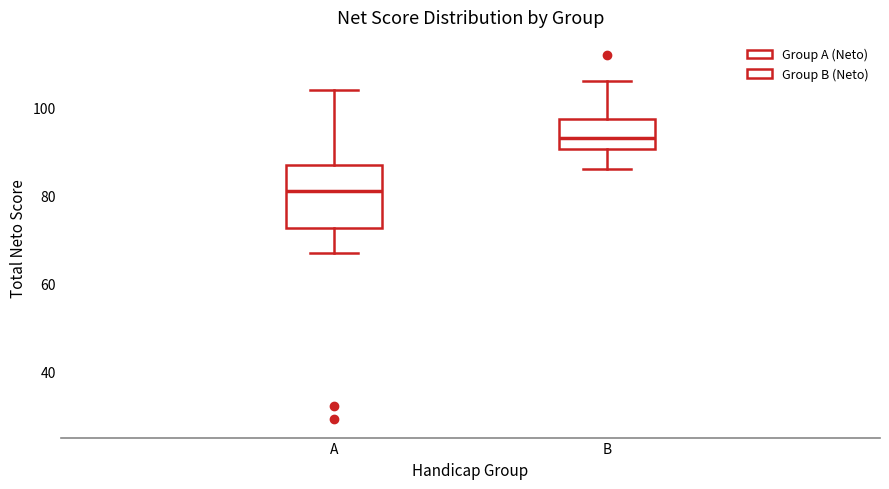

Which box is the tallest, from its lower edge to its upper edge?

A